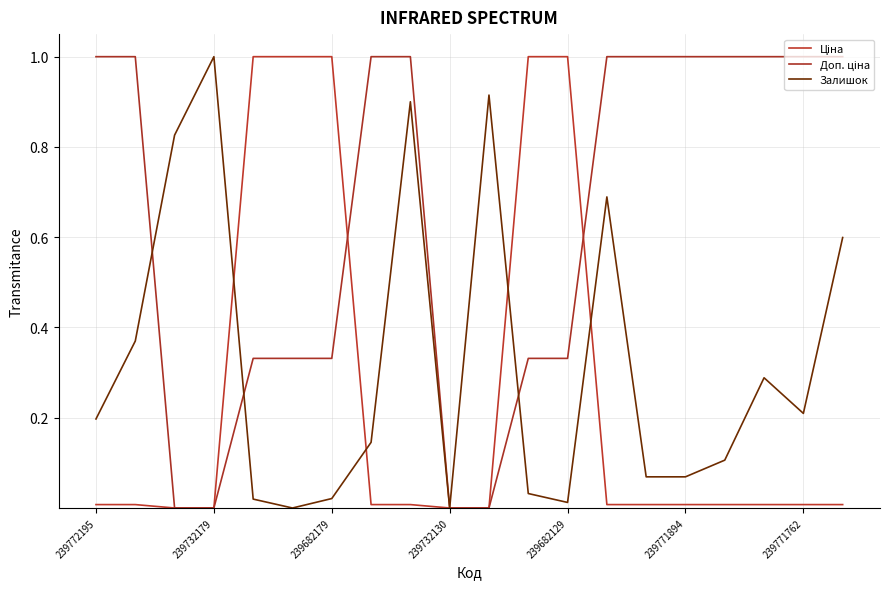

Does the chart display data point markers on the line(s)?

No